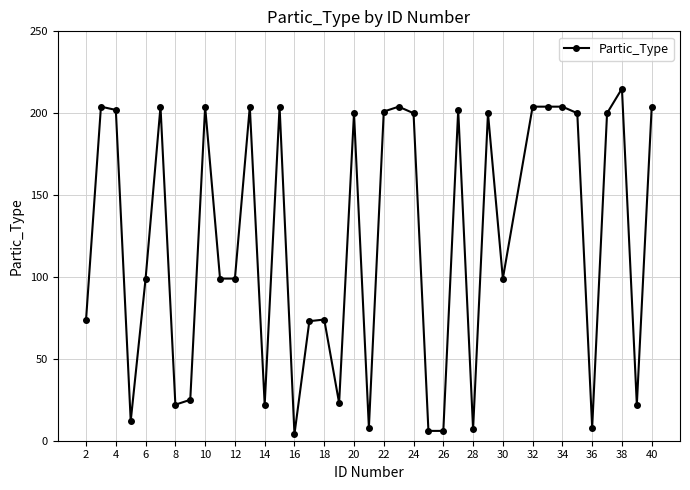

What is the greatest value displayed?

215